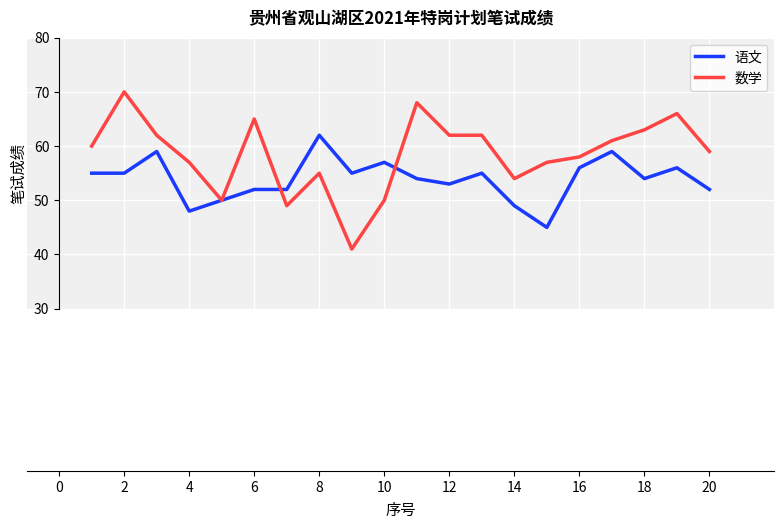

List the series in order of their overall mean, lowest first.

语文, 数学